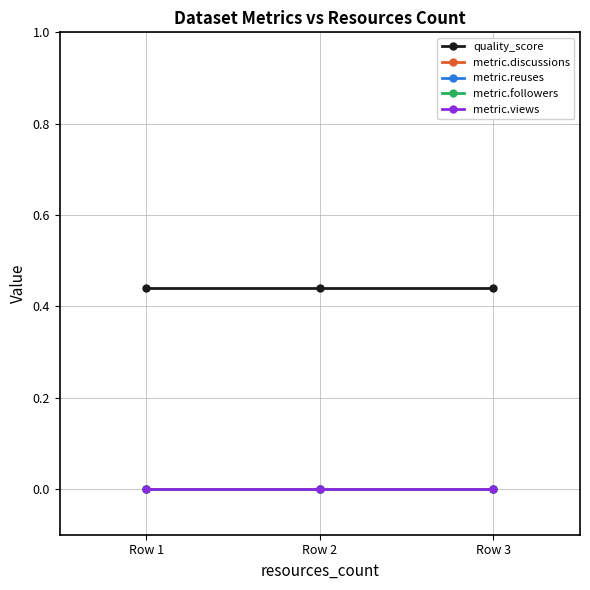

Reading left to right, transcribe all the data shown in this chart.

quality_score: 0.4	0.4	0.4
metric.discussions: 0.0	0.0	0.0
metric.reuses: 0.0	0.0	0.0
metric.followers: 0.0	0.0	0.0
metric.views: 0.0	0.0	0.0